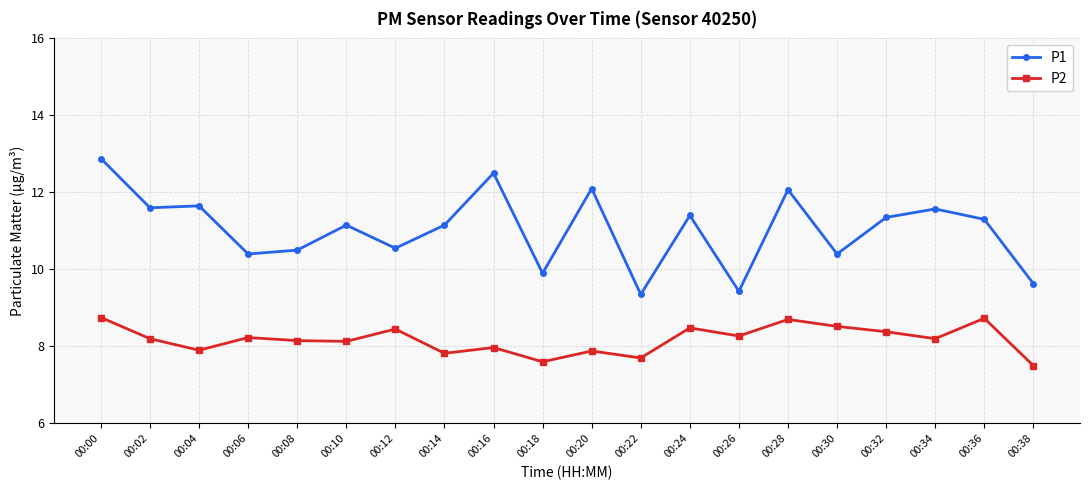

Which category has the highest value in the P1 series?

00:00